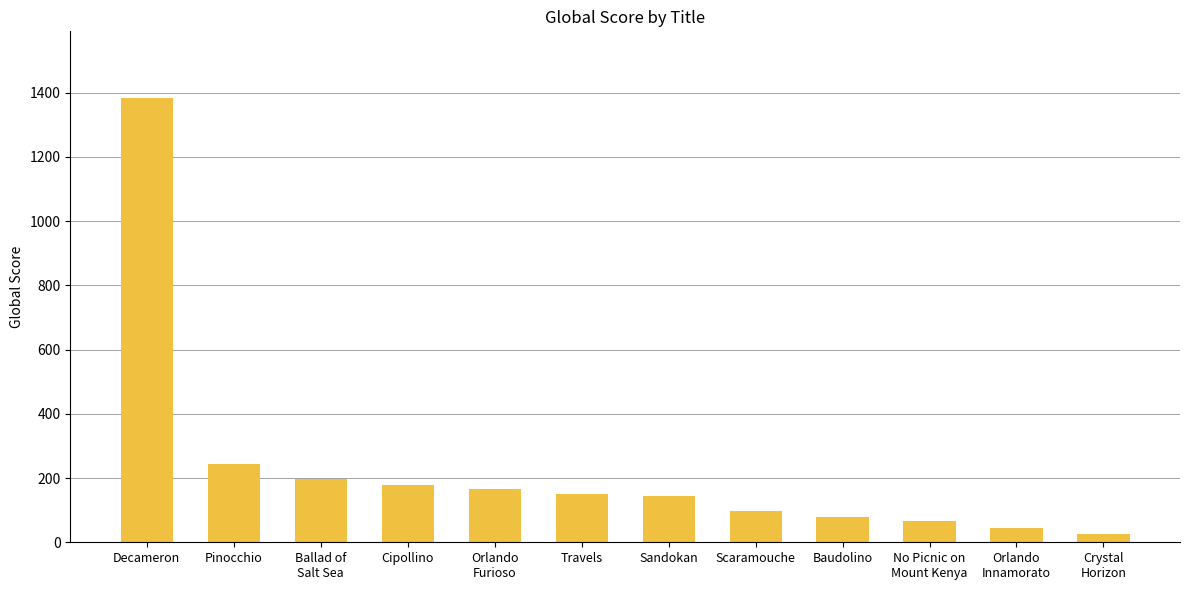

Which label corresponds to the largest value in the chart?

Decameron